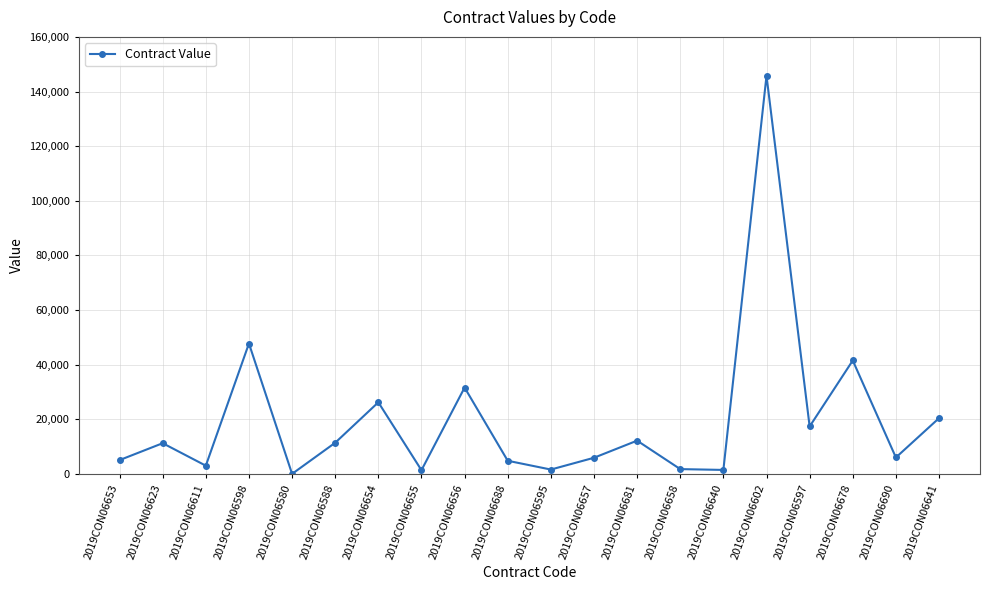

What is the difference between the values at 2019CON06598 and 2019CON06580?

47736